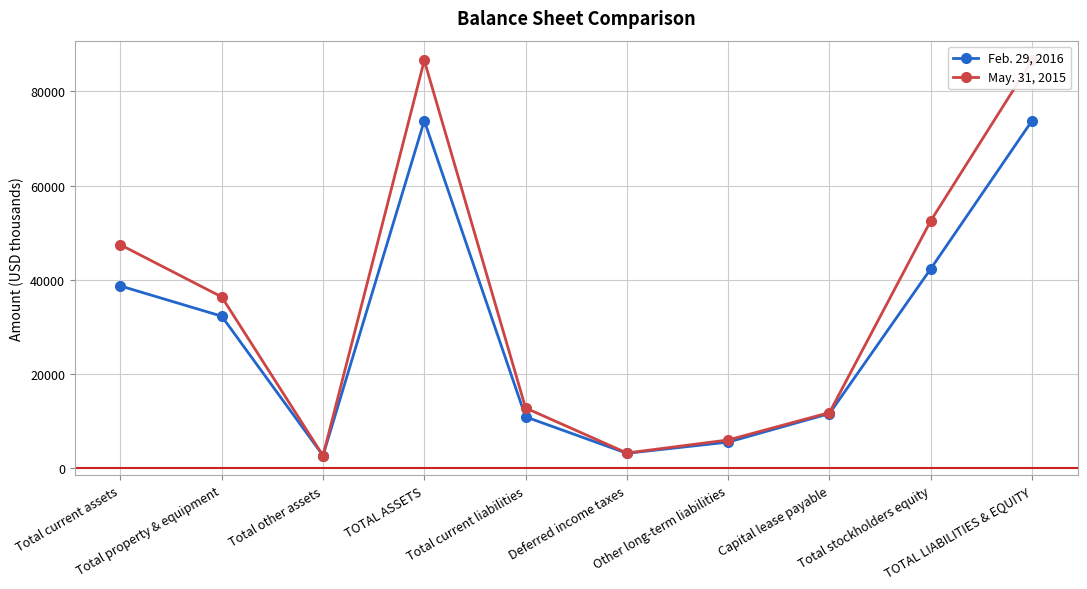

At which label is May. 31, 2015 closest to 44628?

Total current assets